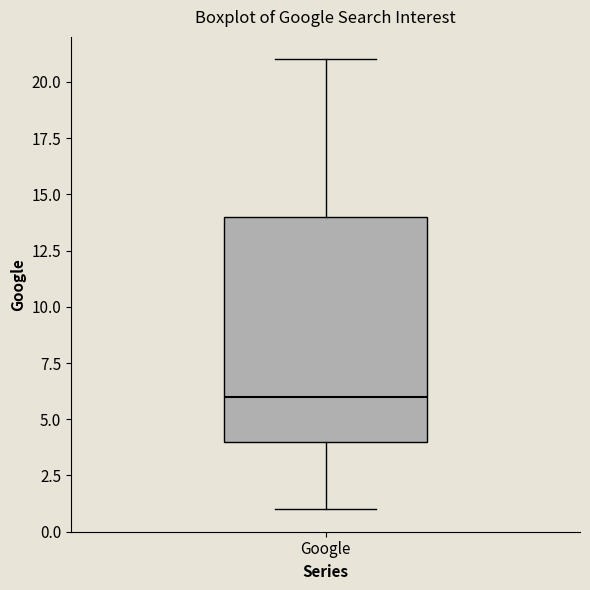

Read this box plot against the y-axis: the position of the median line, the range covered by the box, and the ends of both whiskers. The values are not printed on the chart, so give them approximately, as read against the axis.

median 6, box 4 to 14, whiskers 1 to 21